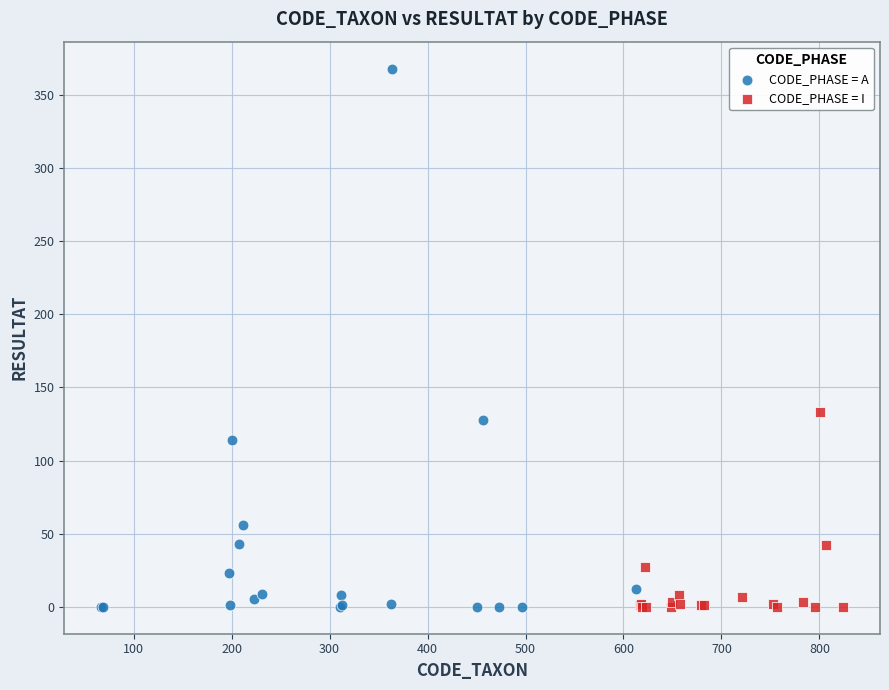

What are all the series names shown in the legend?

CODE_PHASE = A, CODE_PHASE = I